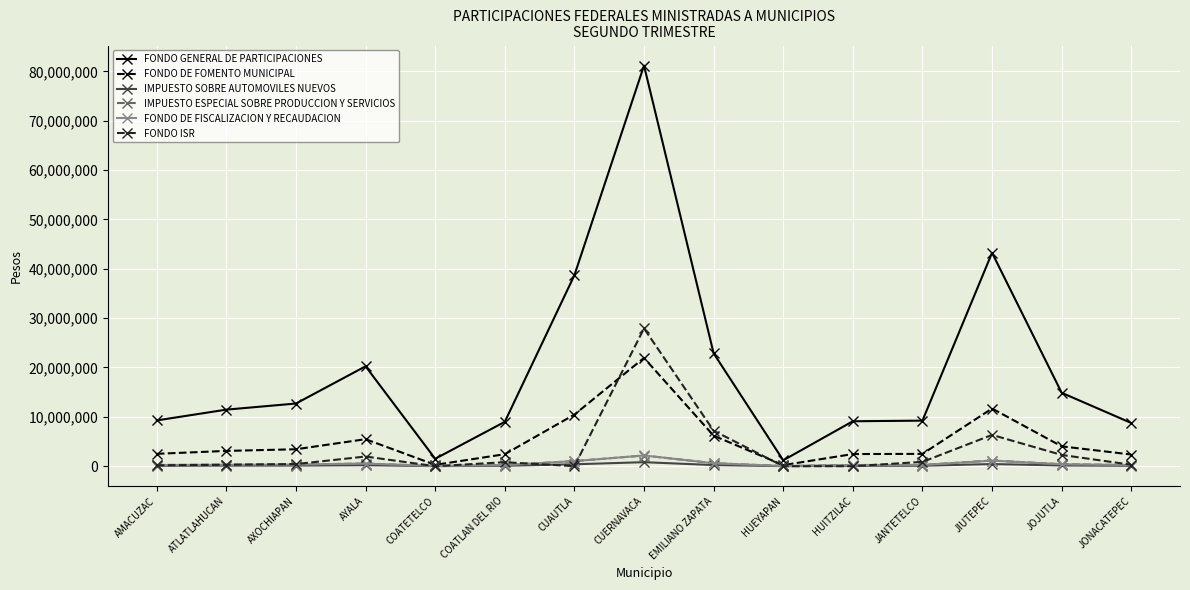

True or false: FONDO ISR has more than 1 interior local peaks.

True